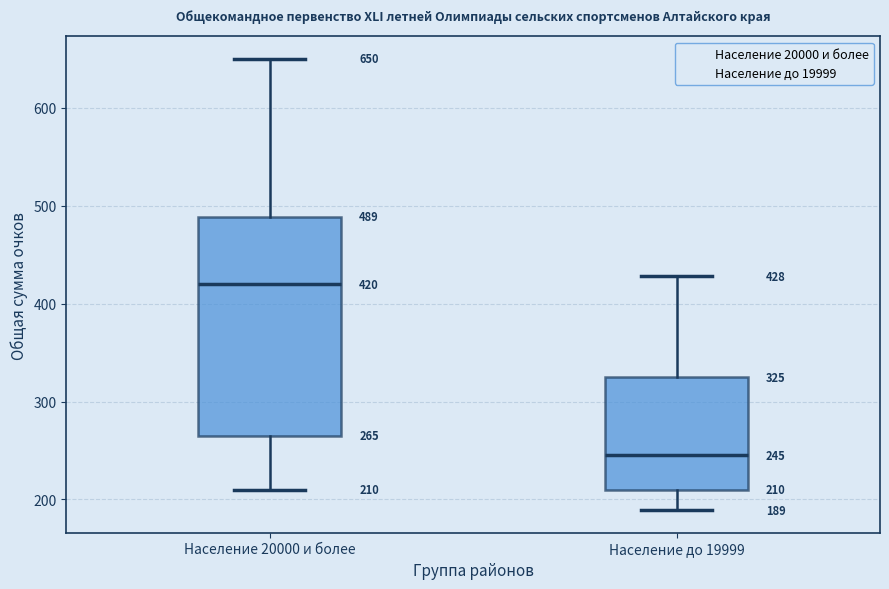

Comparing the boxes themselves (not the whiskers), which one is the tallest?

Население 20000 и более